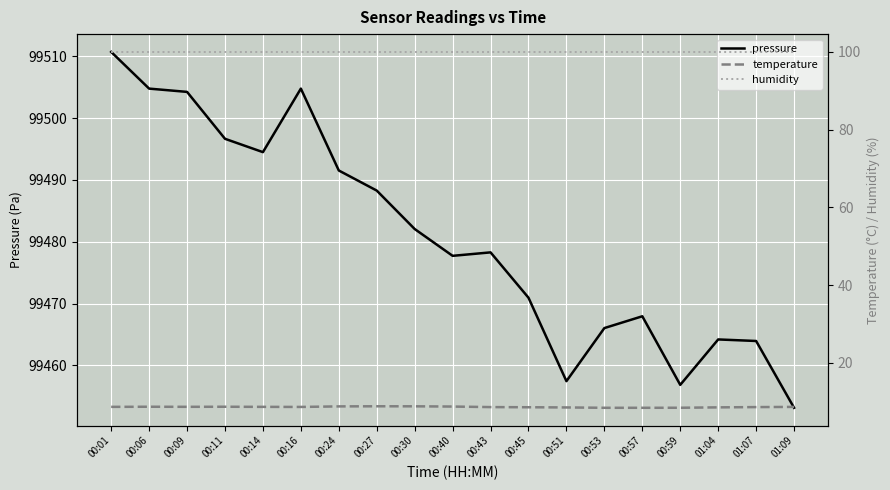

Which series has the widest spread of values?

pressure